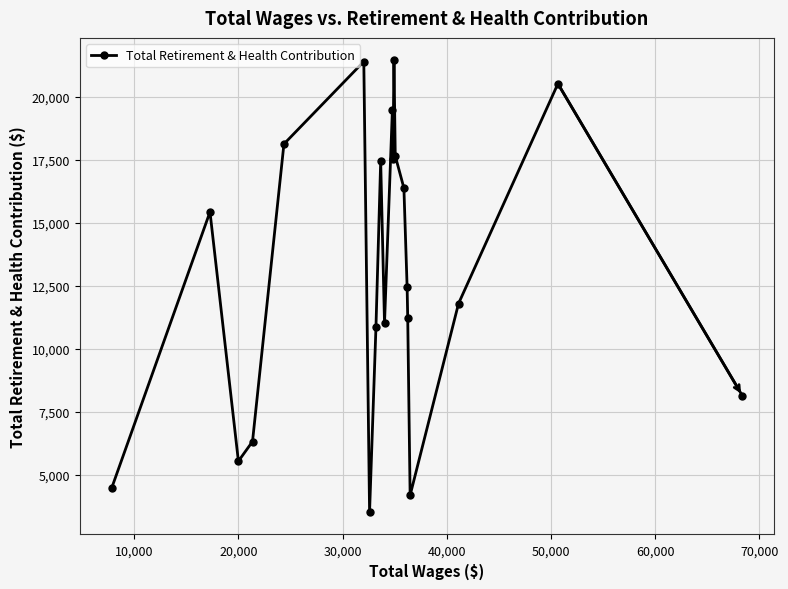

What is the difference between the maximum and minimum values?

17916